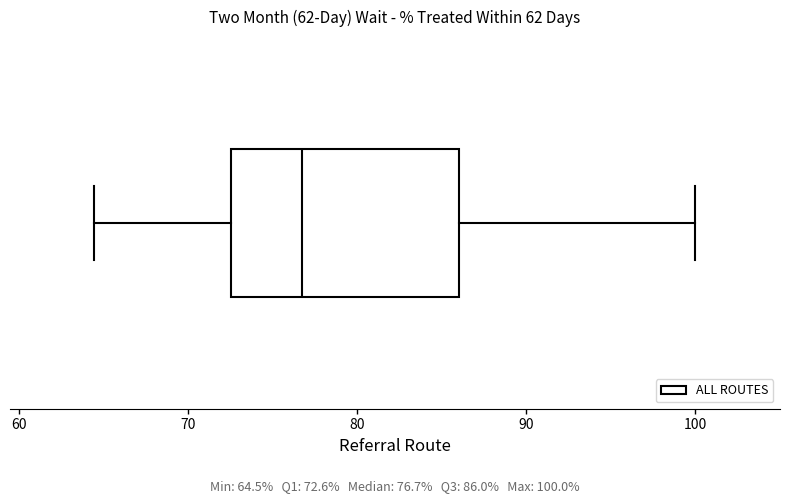

Transcribe this box plot: give where the median line is, the range the box spans, and where the two whiskers end, as read against the x-axis. The values are not printed on the chart, so give them approximately, as read against the axis.

median 77, box 73 to 86, whiskers 64 to 100